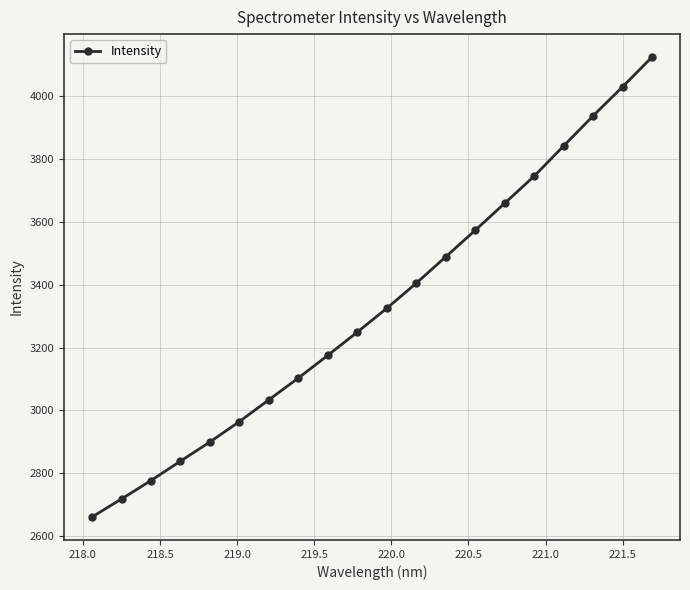

What is the average value?

3327.7